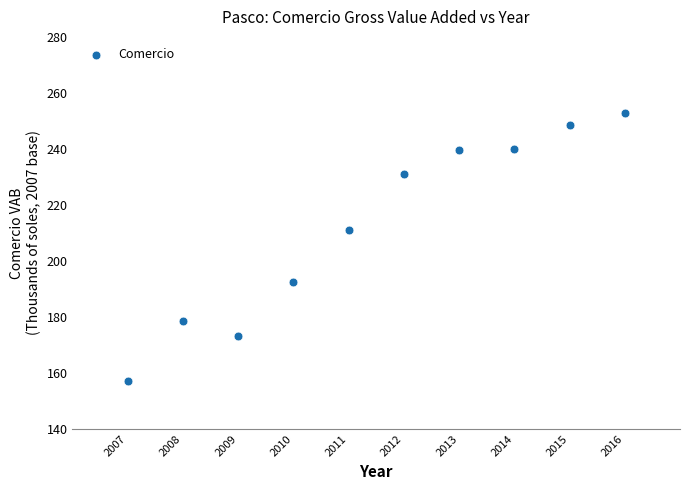

What is the average Y value?

212.5